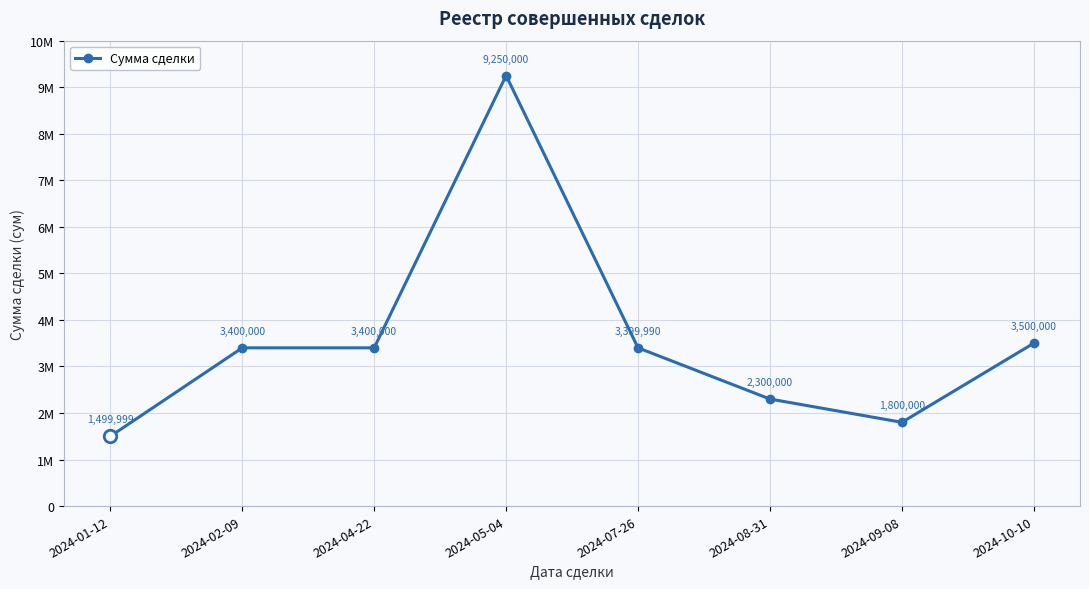

At which category does the data reach its first local peak?

2024-05-04